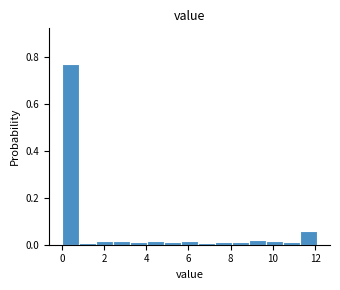

Reading left to right, transcribe this chart: for each bar, give the range it covers on the x-axis and its height. Neither the bar edges nor the heights are printed on the chart, so give them approximately, as read against the axes.

0.0 to 0.8: 0.76
0.8 to 1.6: under 0.02
1.6 to 2.4: under 0.02
2.4 to 3.2: under 0.02
3.2 to 4.0: under 0.02
4.0 to 4.8: under 0.02
4.8 to 5.6: under 0.02
5.6 to 6.4: under 0.02
6.4 to 7.2: under 0.02
7.2 to 8.0: under 0.02
8.0 to 8.8: under 0.02
8.8 to 9.6: under 0.02
9.6 to 10.4: under 0.02
10.4 to 11.2: under 0.02
11.2 to 12.2: 0.06